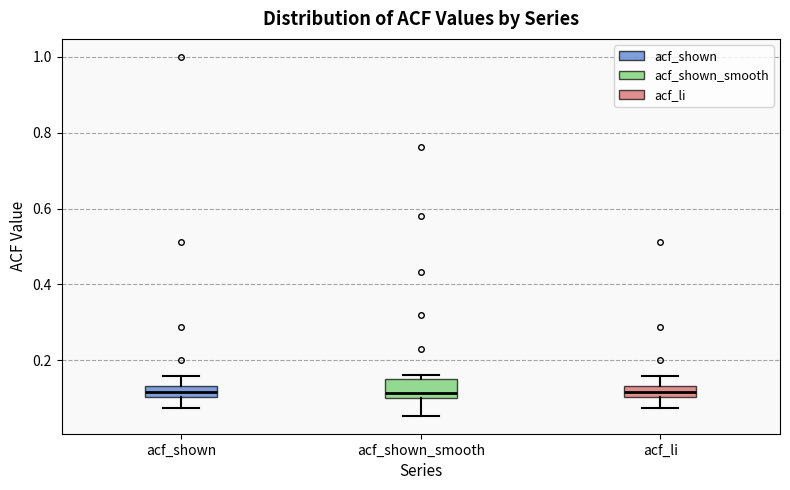

Where does the upper whisker of the box for acf_li end on the y-axis? The values are not printed on the chart, so give them approximately, as read against the axis.

0.16